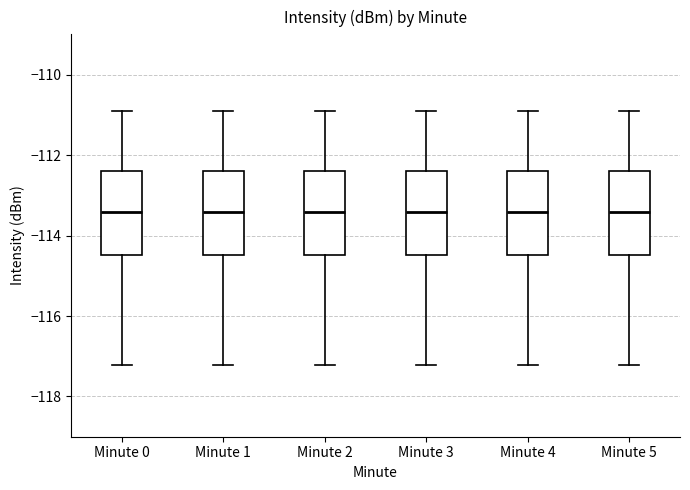

Reading left to right, read every box against the y-axis: the position of its median line, the range the box covers, and the ends of its whiskers. The values are not printed on the chart, so give them approximately, as read against the axis.

Minute 0: median -113.4, box -114.4 to -112.4, whiskers -117.2 to -111.0
Minute 1: median -113.4, box -114.4 to -112.4, whiskers -117.2 to -111.0
Minute 2: median -113.4, box -114.4 to -112.4, whiskers -117.2 to -111.0
Minute 3: median -113.4, box -114.4 to -112.4, whiskers -117.2 to -111.0
Minute 4: median -113.4, box -114.4 to -112.4, whiskers -117.2 to -111.0
Minute 5: median -113.4, box -114.4 to -112.4, whiskers -117.2 to -111.0